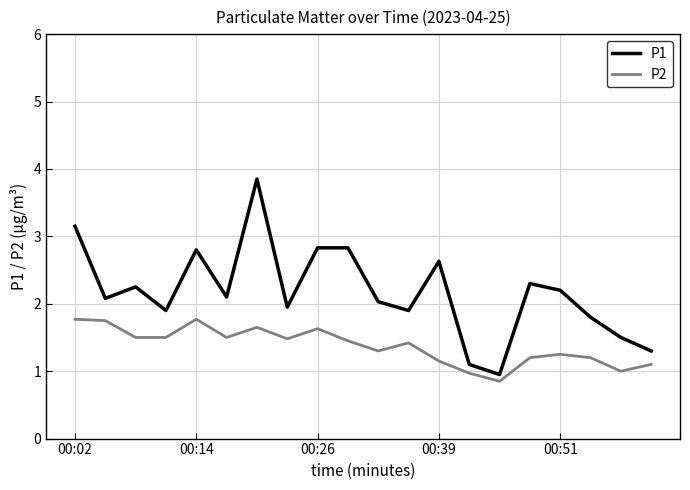

What are all the series names shown in the legend?

P1, P2